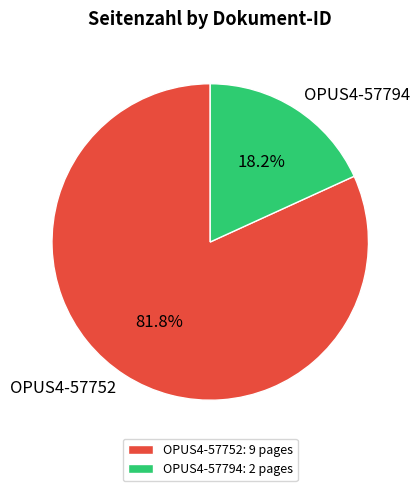

Rank the categories by value from highest to lowest.

OPUS4-57752, OPUS4-57794